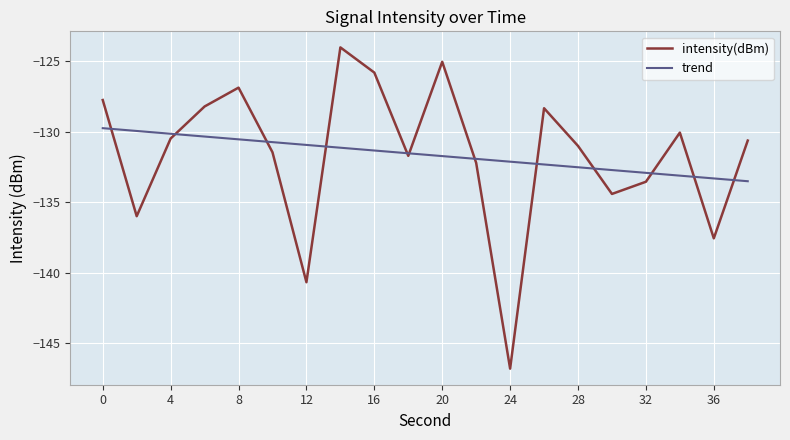

What is the lowest value of the intensity(dBm) series?

-146.8